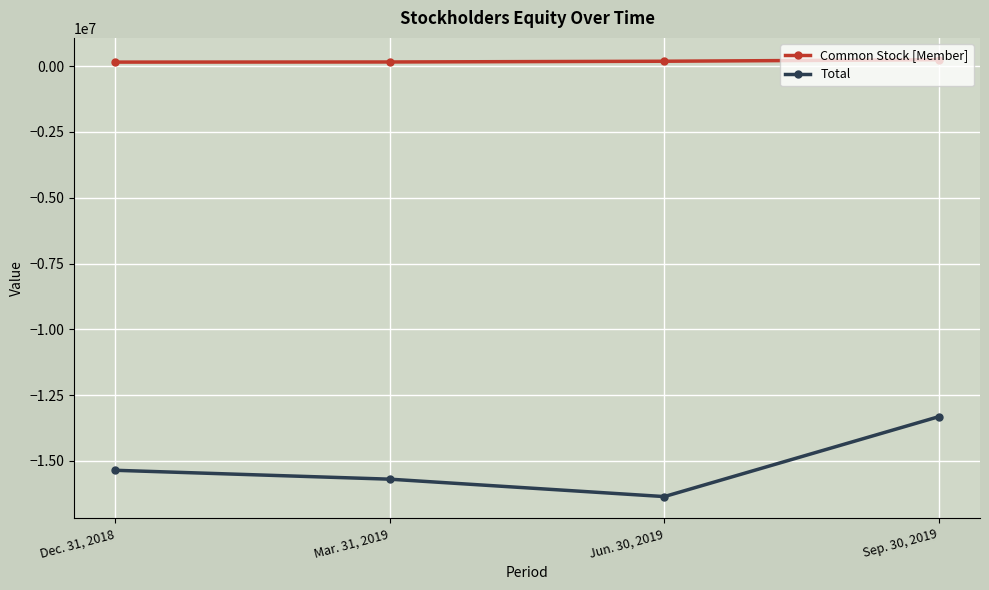

Is it true that Total equals -8426659 at Jun. 30, 2019?

False